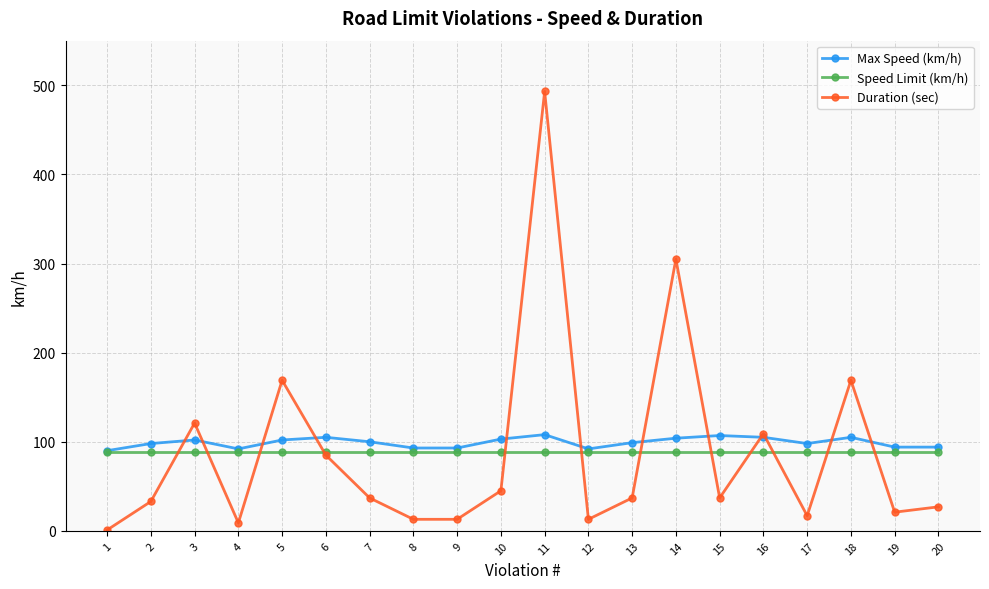

What is the total value across all series at 13?

225